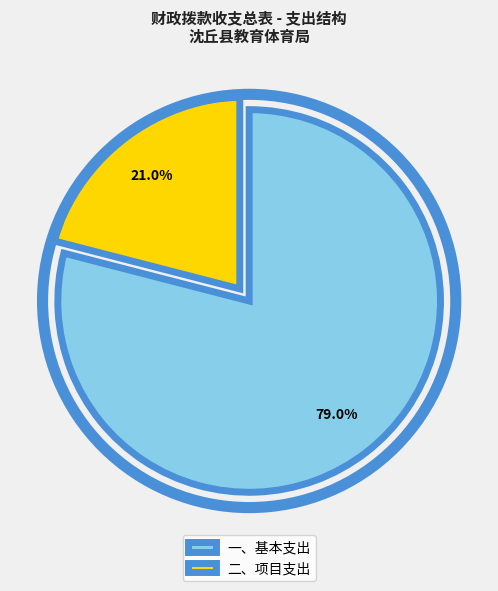

Count the number of slices in the pie.

2